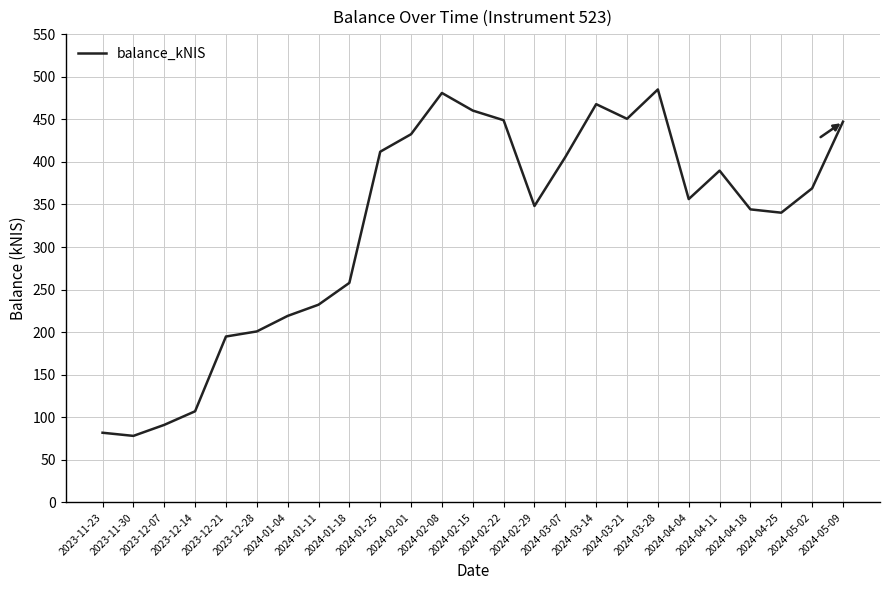

What is the maximum value shown in the chart?

485.0